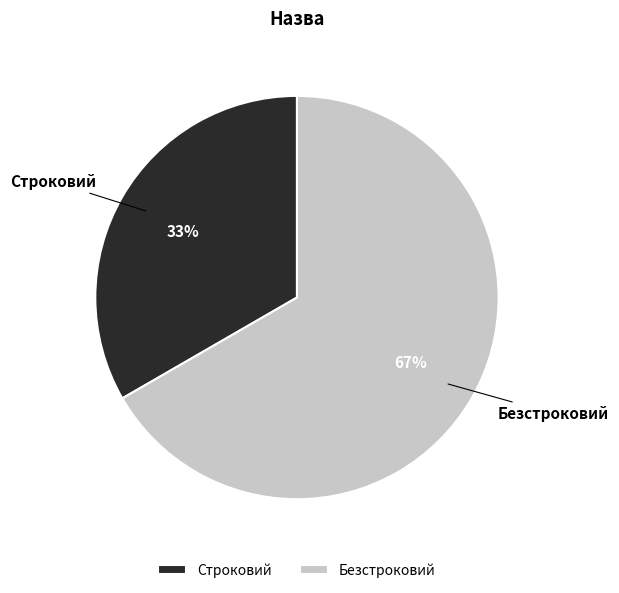

Do Безстроковий and Строковий together represent more than half of the pie?

Yes